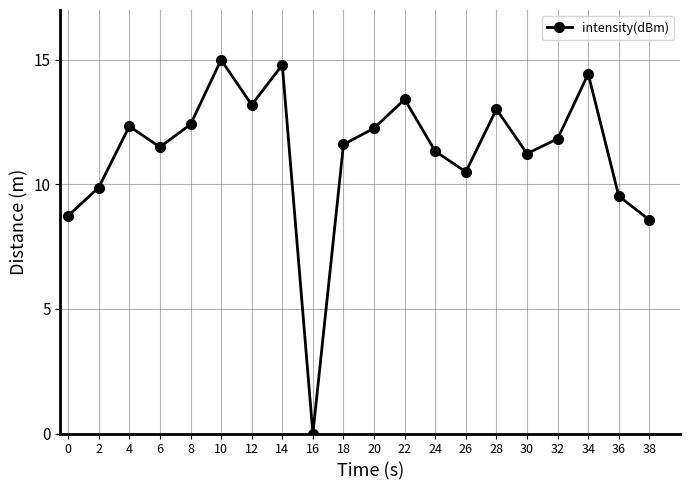

What is the change in value from 10 to 32?

-3.2